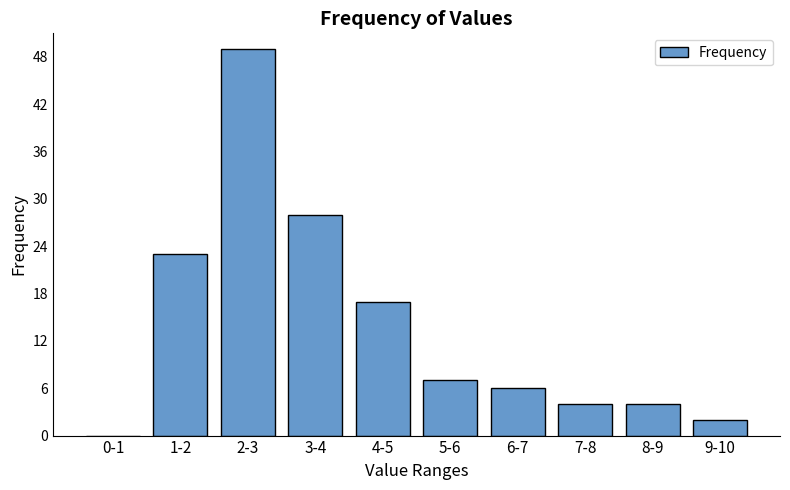

Reading left to right, list all the values displayed in this chart.

0-1=0	1-2=23	2-3=49	3-4=28	4-5=17	5-6=7	6-7=6	7-8=4	8-9=4	9-10=2